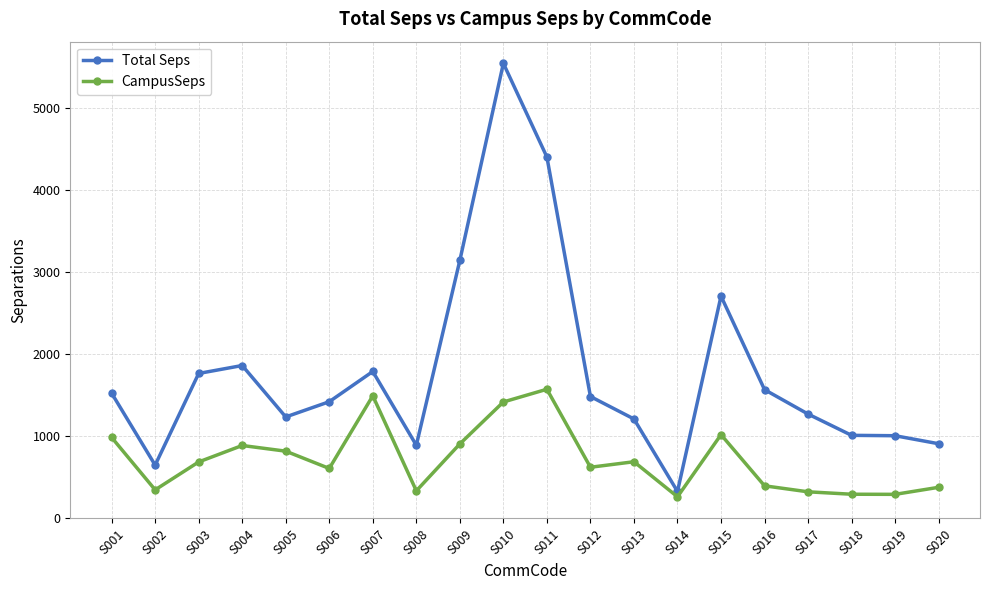

Which series has the largest range (max minus min)?

Total Seps